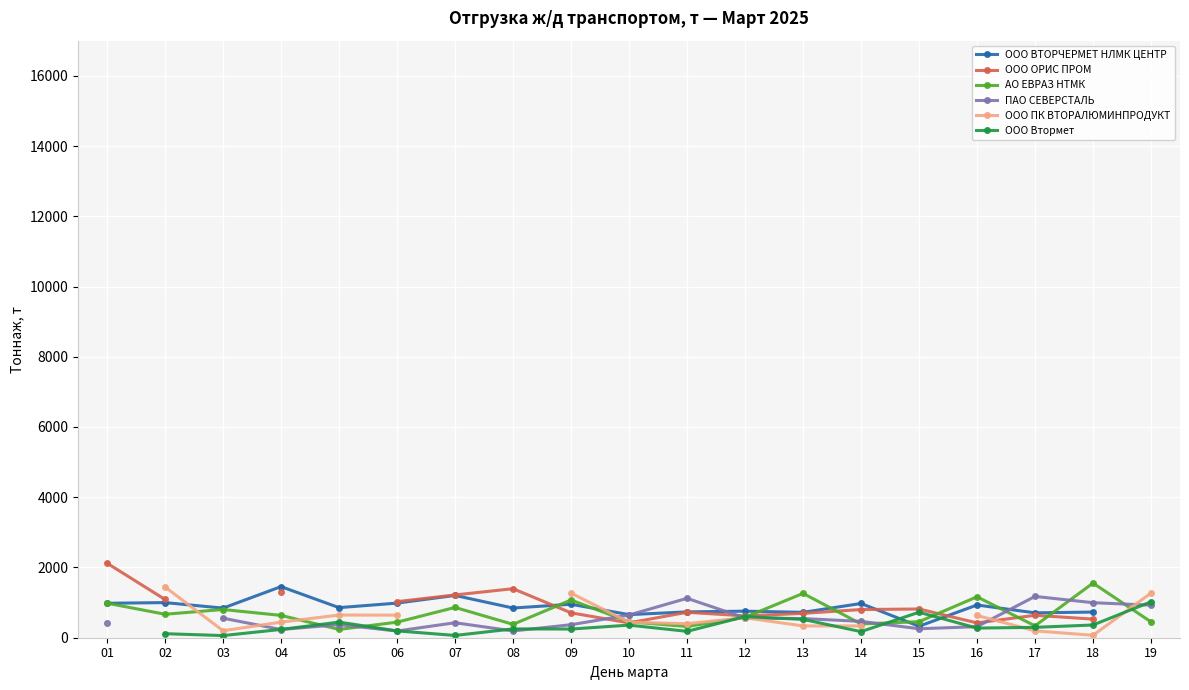

Which label corresponds to the largest value in the chart?

01